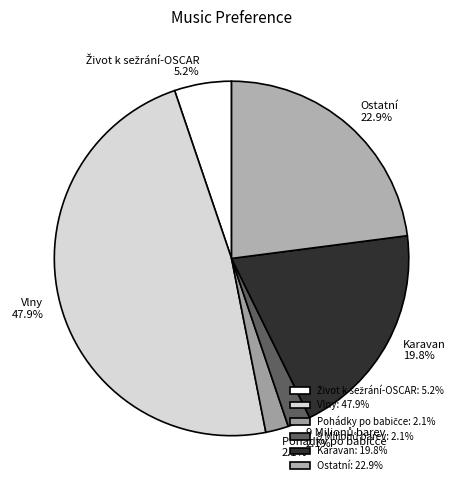

What percentage is NOT represented by Vlny?

52.1%